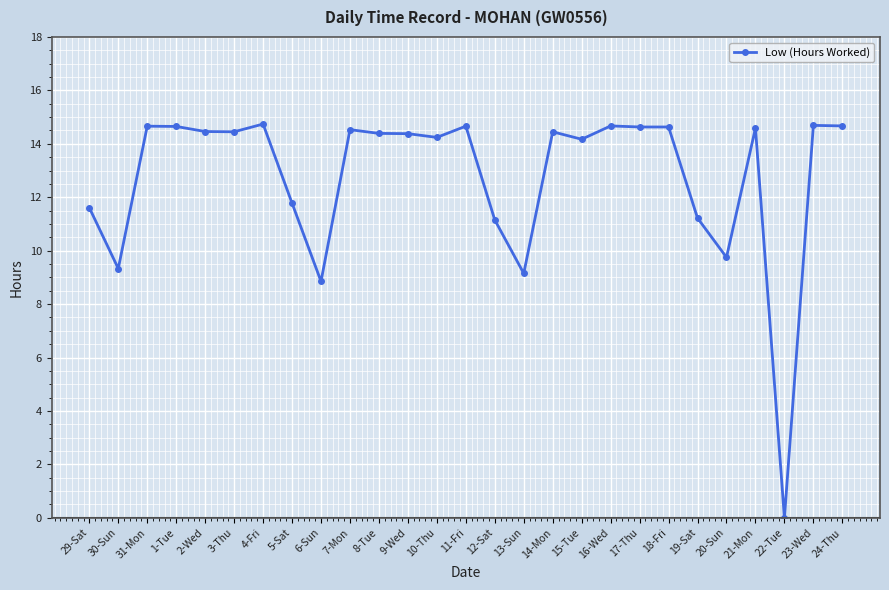

The value at 8-Tue is 14.4. True or false?

True